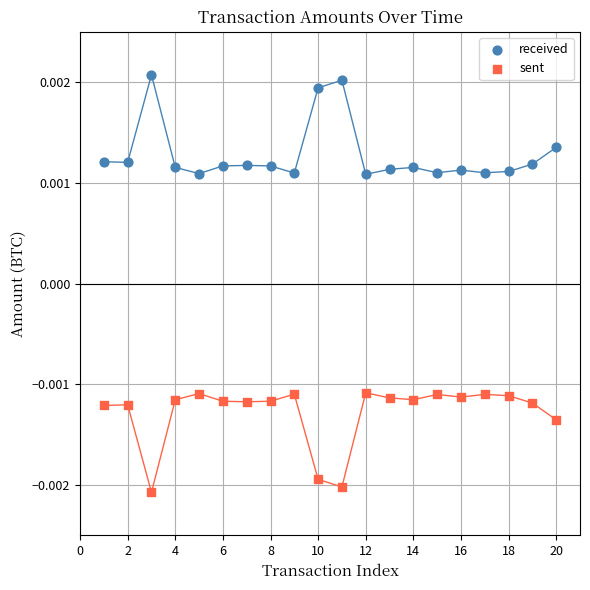

Which series contains the lowest Y value?

sent